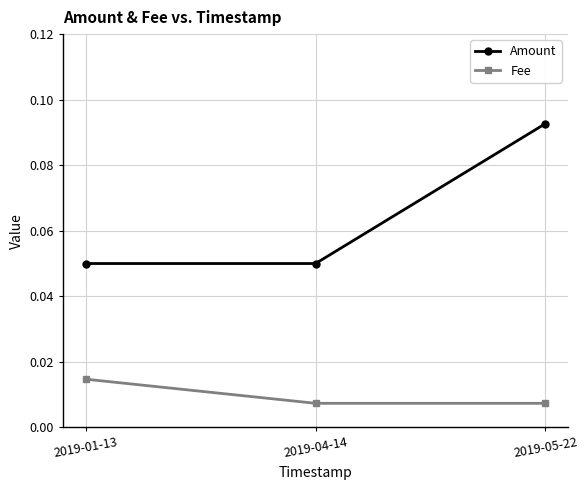

Does the chart have visible grid lines?

Yes